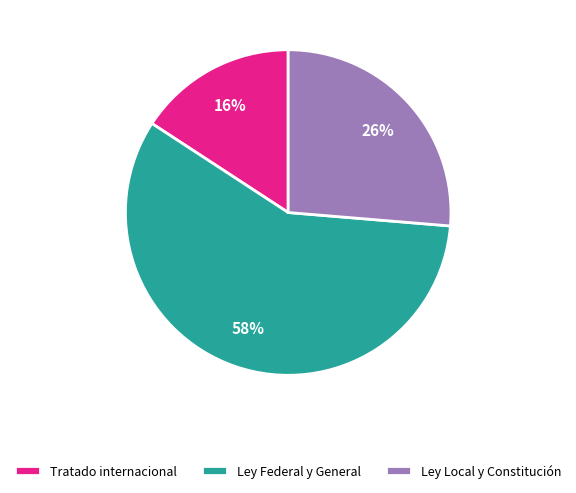

Do Ley Federal y General and Tratado internacional together represent more than half of the pie?

Yes